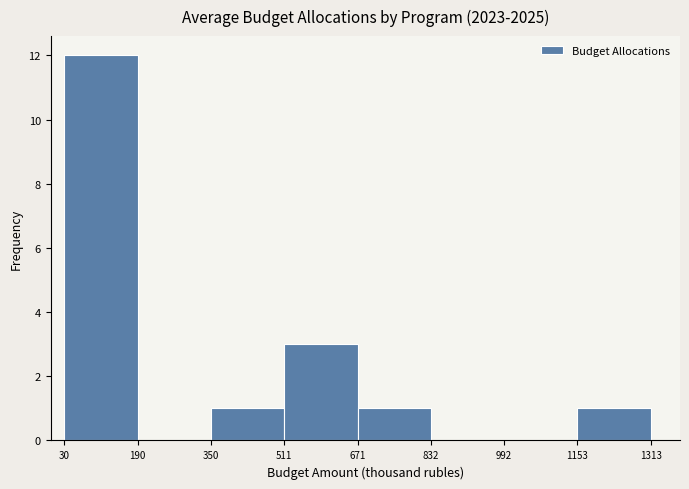

Which range on the x-axis has the tallest bar?

30 to 190